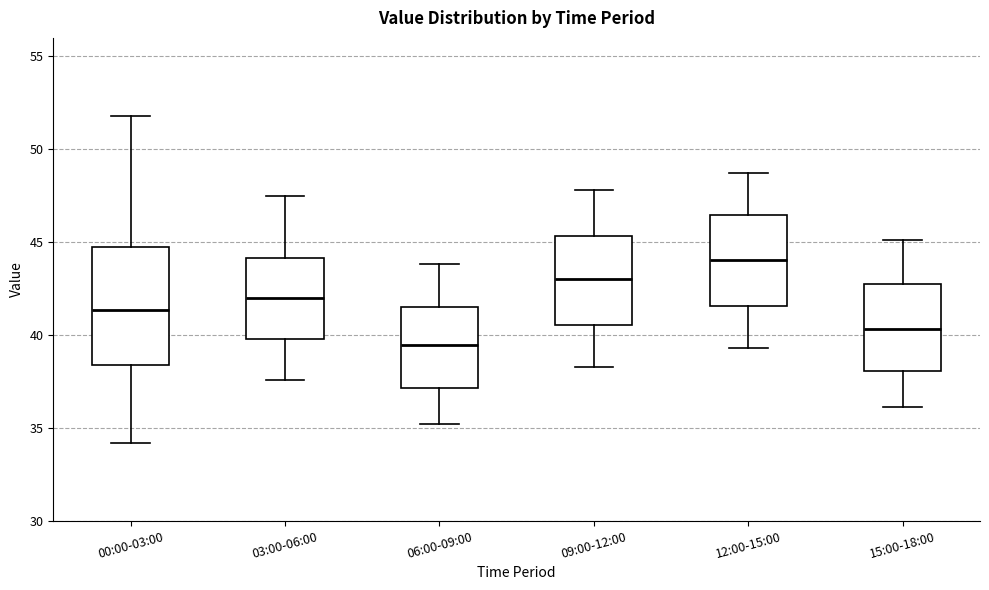

Where is the lower edge of the box for 03:00-06:00 on the y-axis? The values are not printed on the chart, so give them approximately, as read against the axis.

40.0